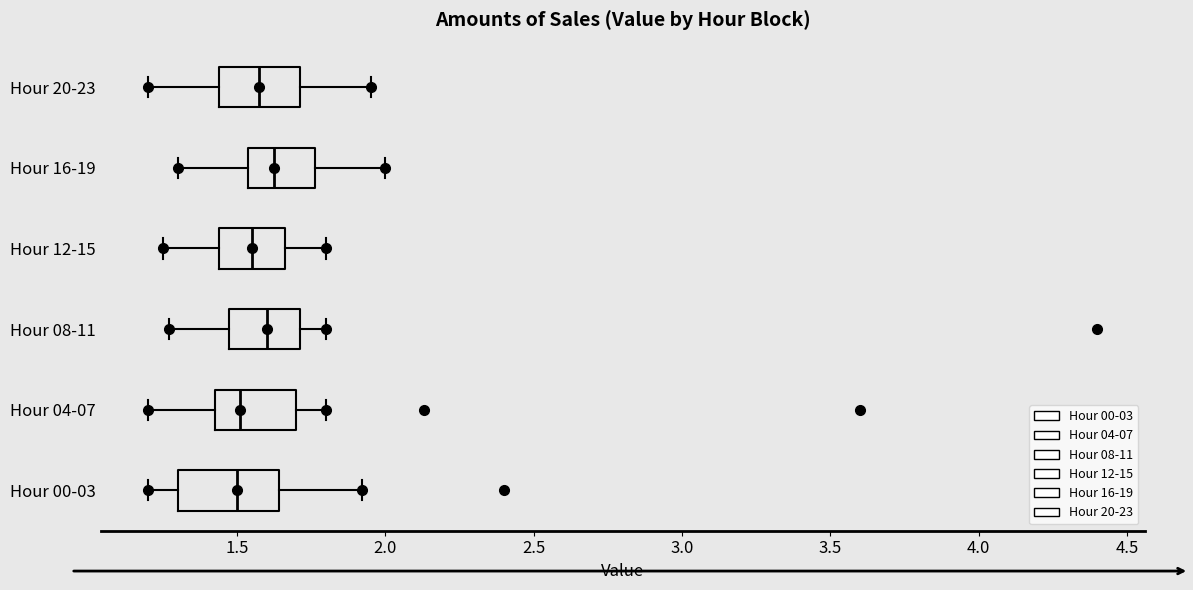

Reading bottom to top, read every box against the x-axis: the position of its median line, the range the box covers, and the ends of its whiskers. The values are not printed on the chart, so give them approximately, as read against the axis.

Hour 00-03: median 1.50, box 1.30 to 1.65, whiskers 1.20 to 1.90
Hour 04-07: median 1.50, box 1.45 to 1.70, whiskers 1.20 to 1.80
Hour 08-11: median 1.60, box 1.45 to 1.70, whiskers 1.25 to 1.80
Hour 12-15: median 1.55, box 1.45 to 1.65, whiskers 1.25 to 1.80
Hour 16-19: median 1.65, box 1.55 to 1.75, whiskers 1.30 to 2.00
Hour 20-23: median 1.60, box 1.45 to 1.70, whiskers 1.20 to 1.95